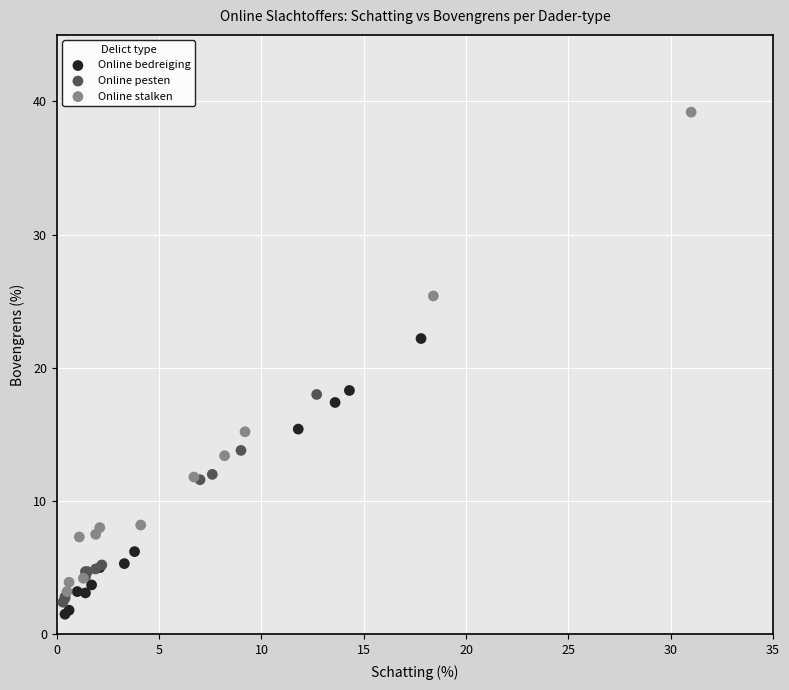

Which series has the largest Y range (max minus min)?

Online stalken